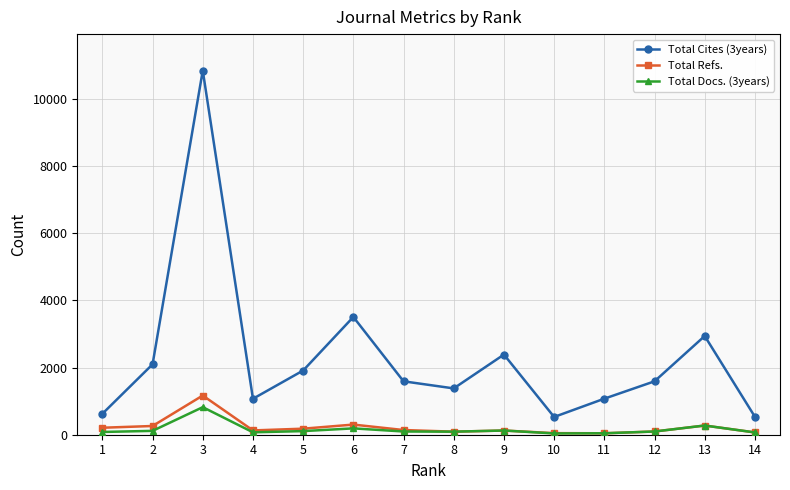

True or false: Total Refs. and Total Cites (3years) intersect in this chart.

False